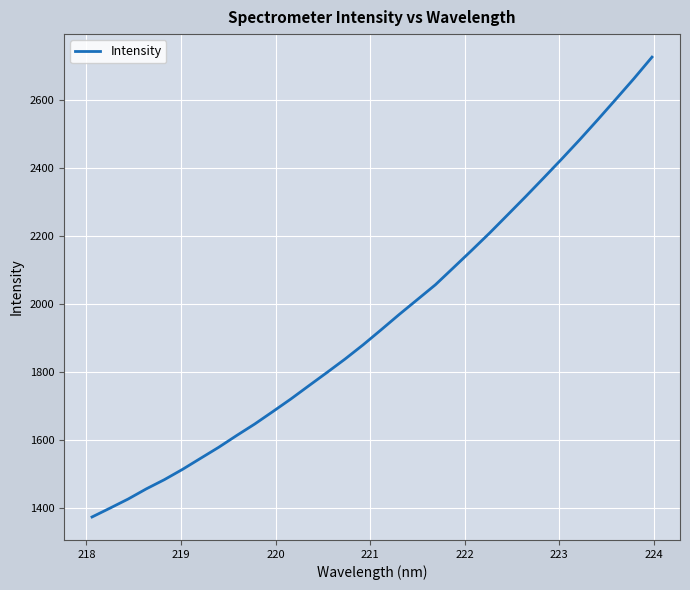

What is the greatest value displayed?

2726.2